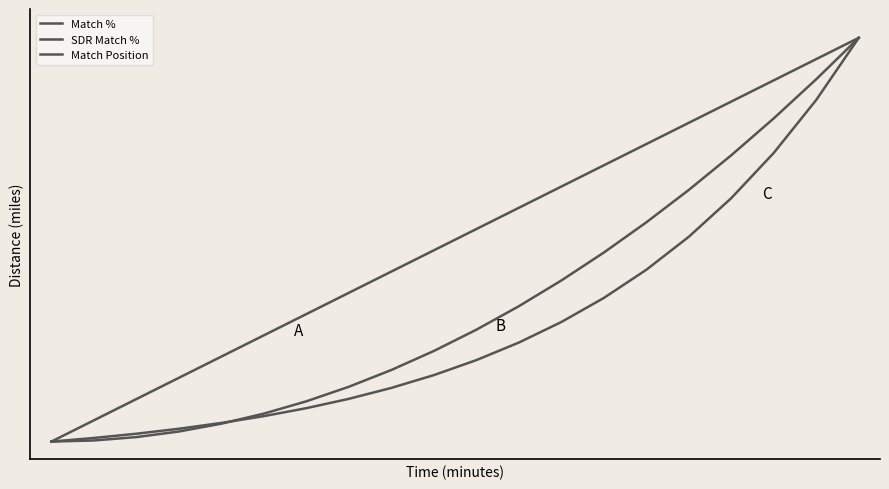

List the labels in order of Match % value, largest first.

19, 18, 17, 16, 15, 14, 13, 12, 11, 10, 9, 8, 7, 6, 5, 4, 3, 2, 1, 0